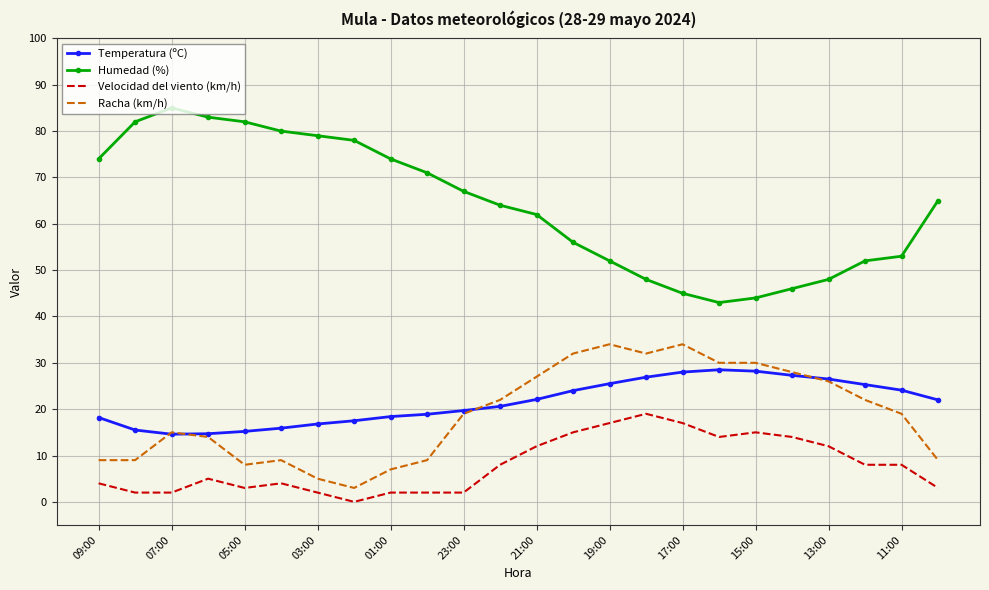

List the series in order of their peak value, highest first.

Humedad (%), Racha (km/h), Temperatura (ºC), Velocidad del viento (km/h)